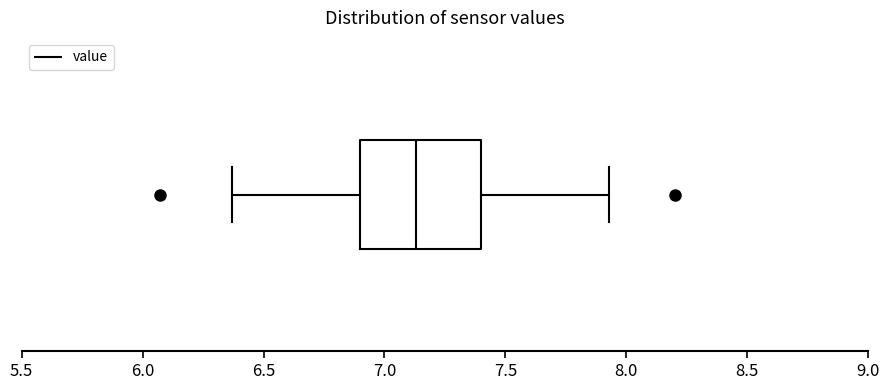

Read this box plot against the x-axis: the position of the median line, the range covered by the box, and the ends of both whiskers. The values are not printed on the chart, so give them approximately, as read against the axis.

median 7.15, box 6.90 to 7.40, whiskers 6.35 to 7.95